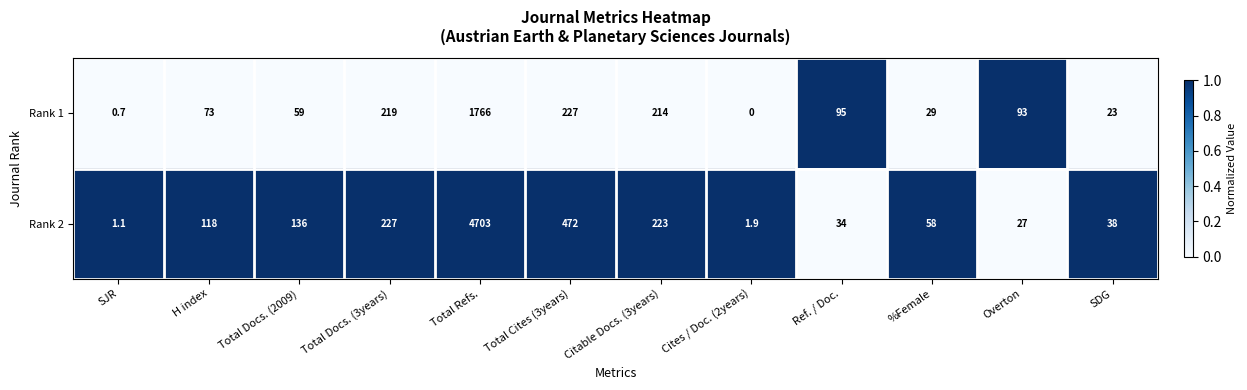

What is the difference between the highest and lowest values at Total Refs.?

2937.0